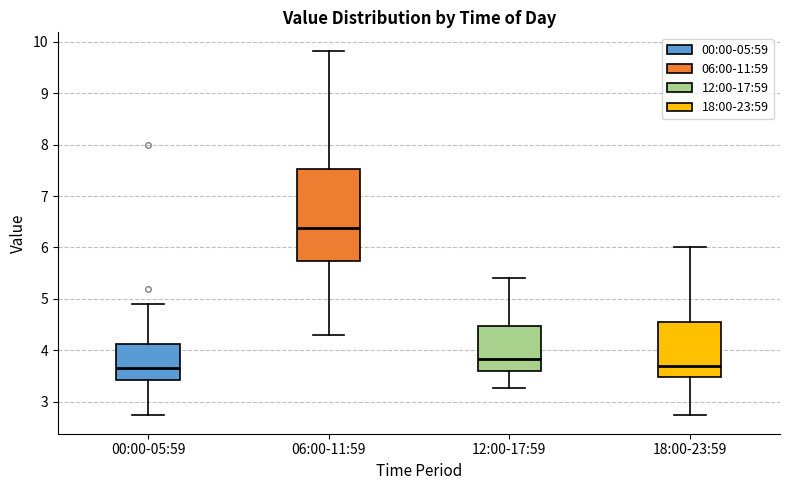

Which box is the tallest, from its lower edge to its upper edge?

06:00-11:59